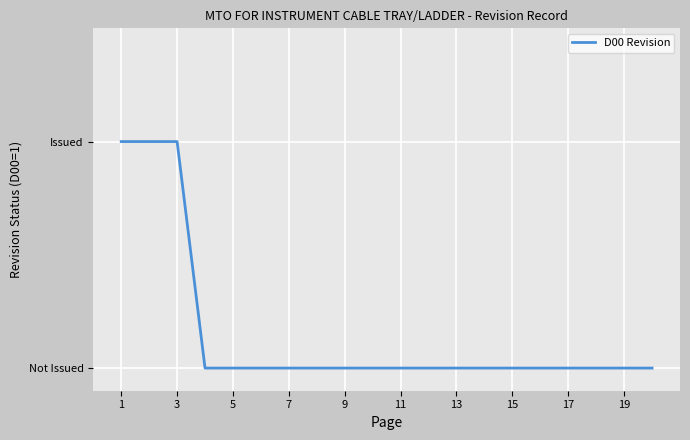

Reading right to left, extract all data points from this chart.

0	0	0	0	0	0	0	0	0	0	0	0	0	0	0	0	0	1	1	1